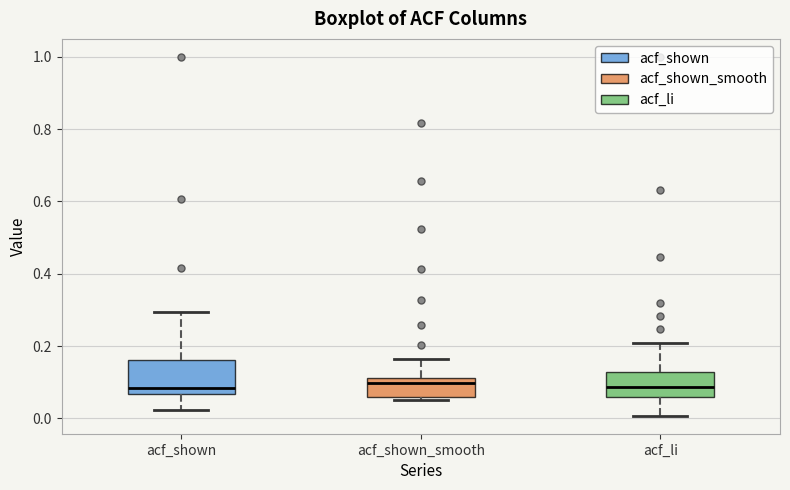

Reading left to right, read every box against the y-axis: the position of its median line, the range the box covers, and the ends of its whiskers. The values are not printed on the chart, so give them approximately, as read against the axis.

acf_shown: median 0.08, box 0.06 to 0.16, whiskers 0.02 to 0.30
acf_shown_smooth: median 0.10, box 0.06 to 0.12, whiskers 0.06 (just below the box's lower edge) to 0.16
acf_li: median 0.08, box 0.06 to 0.12, whiskers 0.00 to 0.20